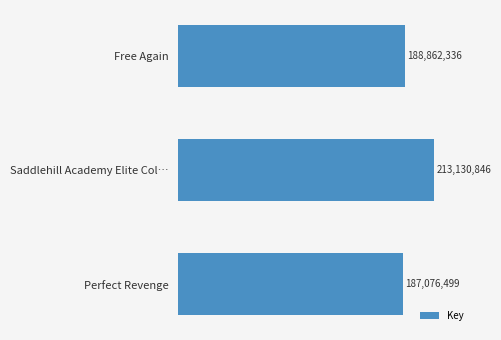

List the labels in order of value, largest first.

Saddlehill Academy Elite Col…, Free Again, Perfect Revenge